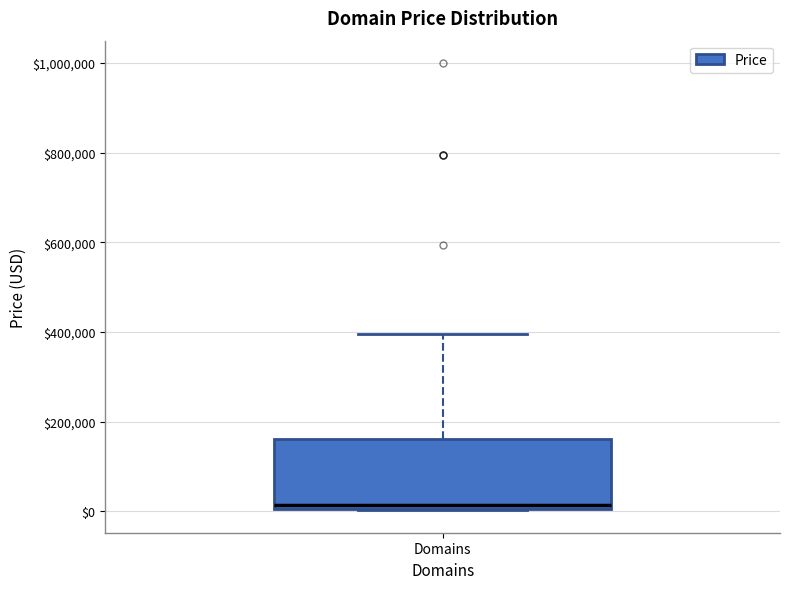

Transcribe this box plot: give where the median line is, the range the box spans, and where the two whiskers end, as read against the y-axis. The values are not printed on the chart, so give them approximately, as read against the axis.

median 20000, box 0 to 160000, whiskers 0 to 400000